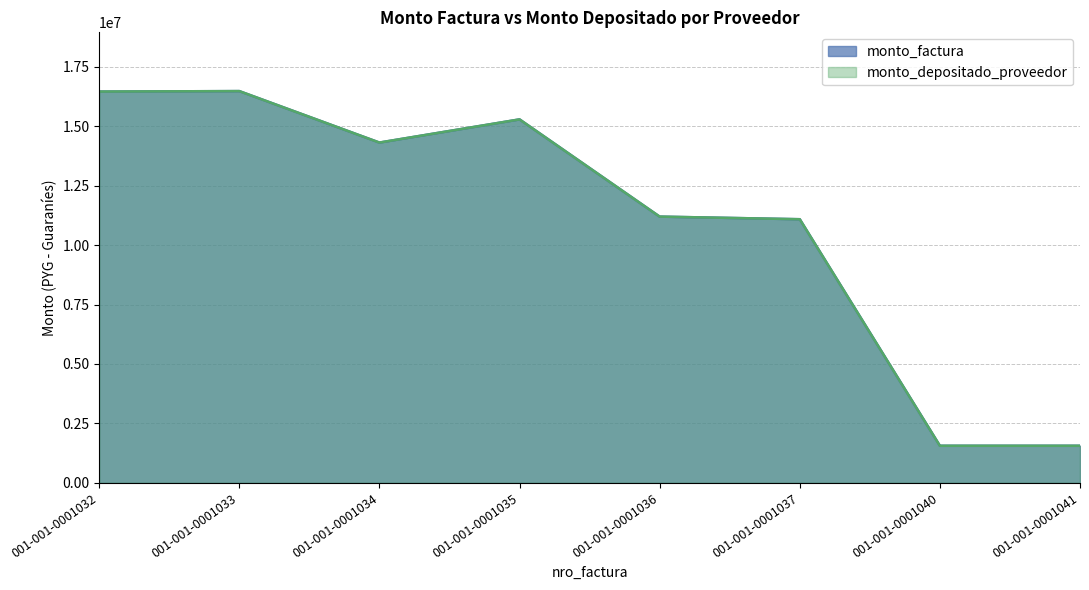

Which has a higher value, 001-001-0001041 or 001-001-0001036?

001-001-0001036